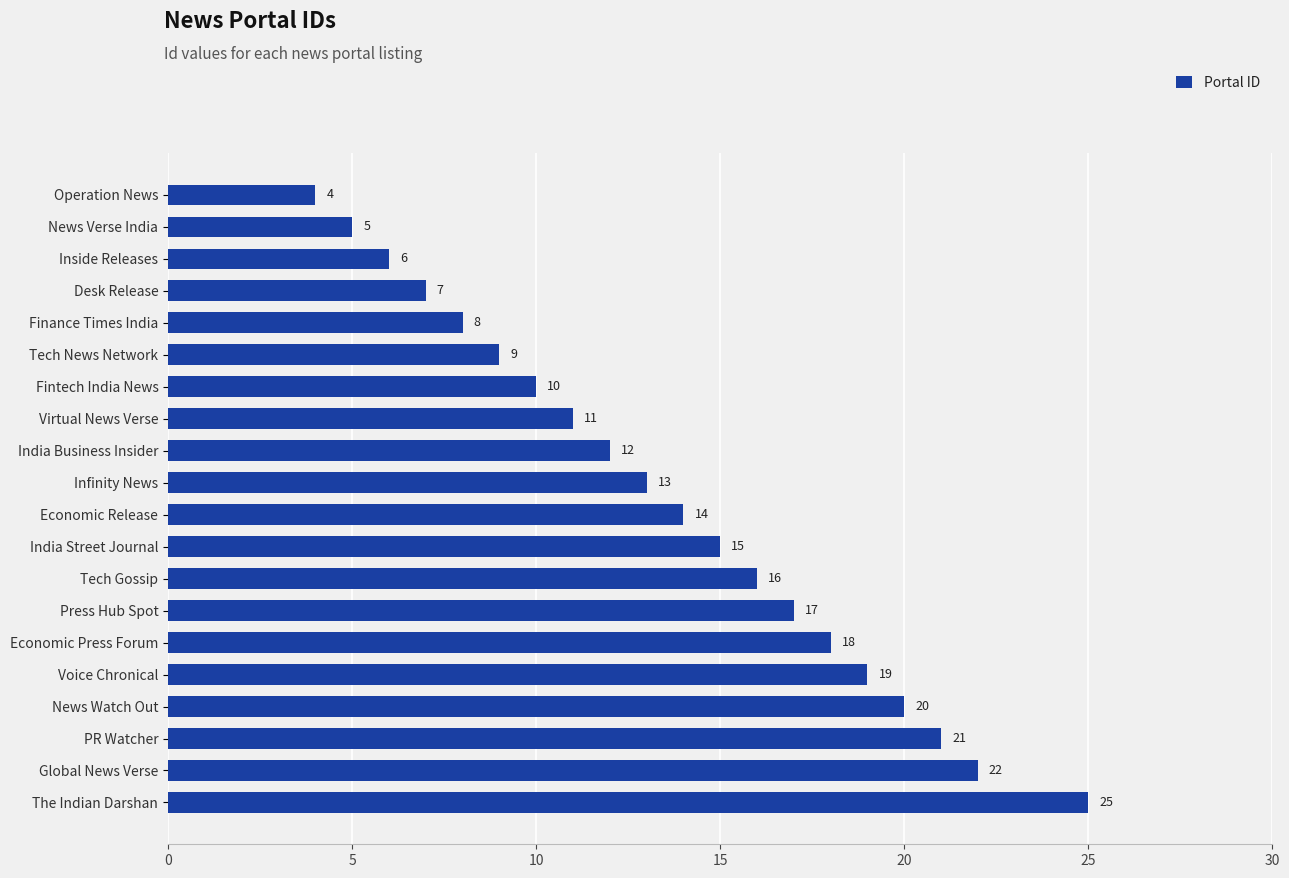

Count the number of data series in this chart.

1